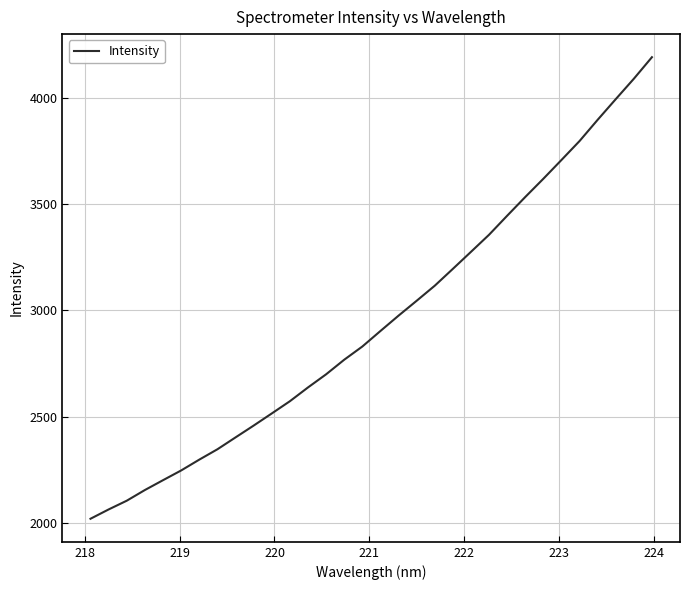

Count the number of values greater than 2902.

16